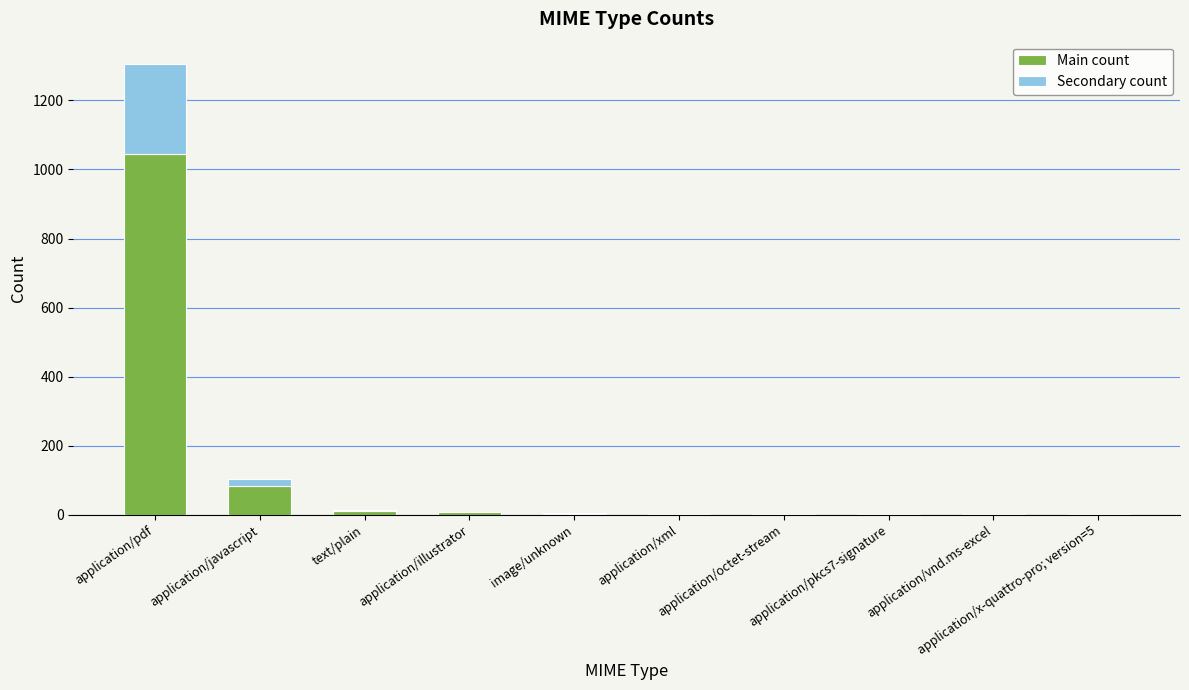

What is the sum of all Main count values?

1153.6